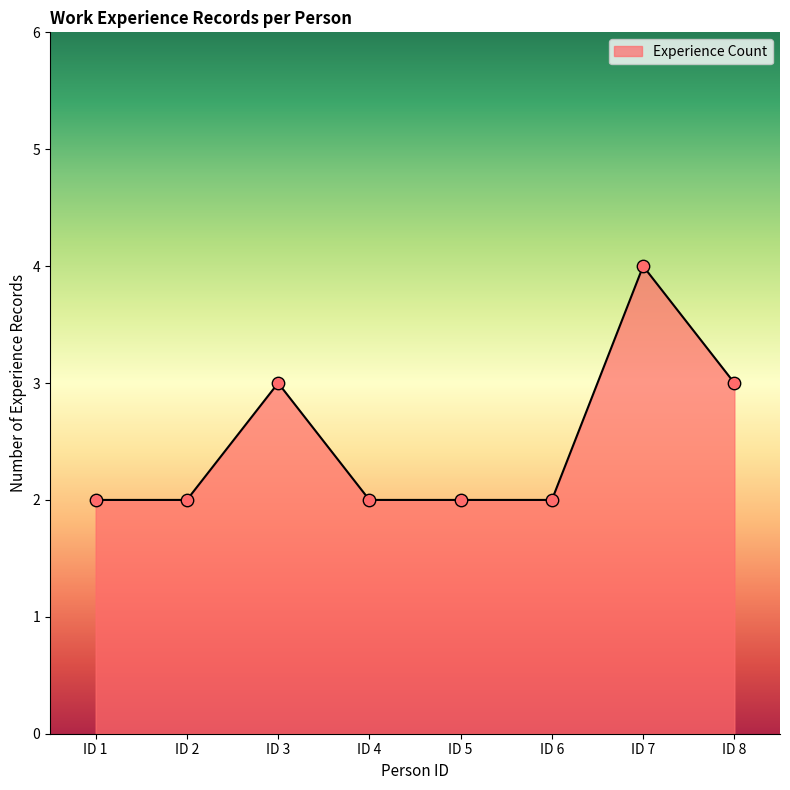

Approximately how many times larger is the value at ID 2 compared to ID 7?

0.5